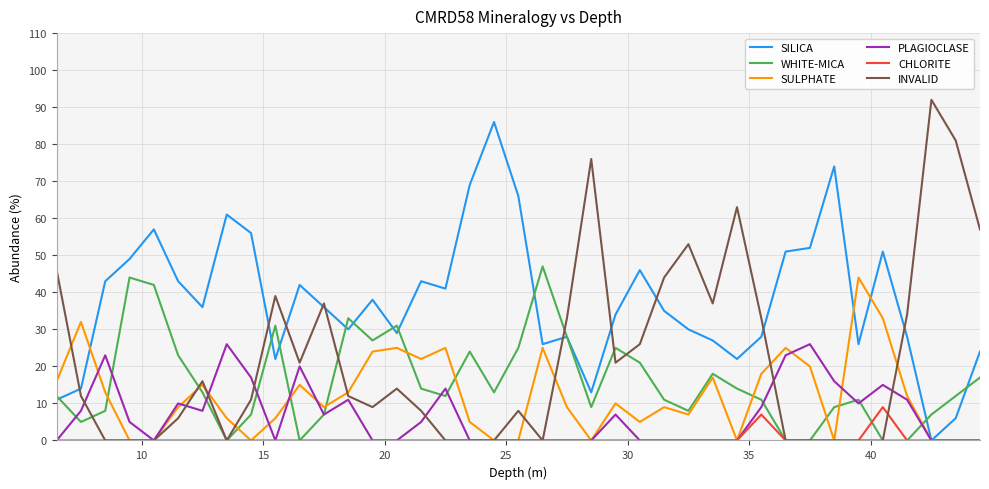

What is the greatest value displayed?

92